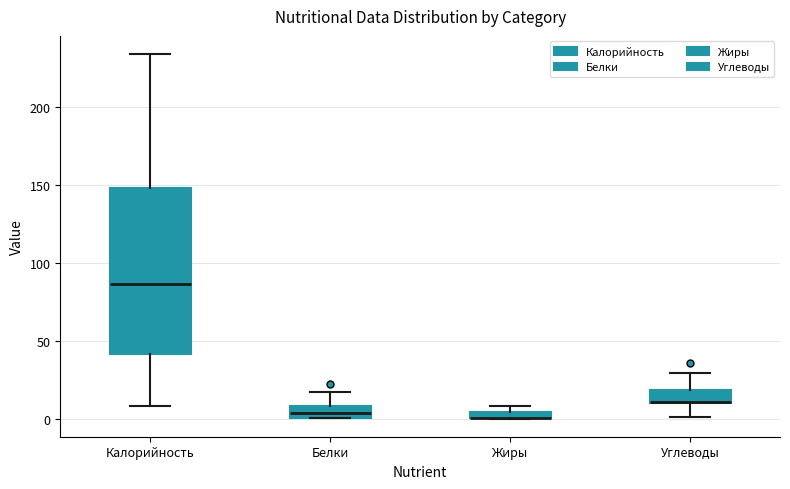

Which box is the tallest, from its lower edge to its upper edge?

Калорийность